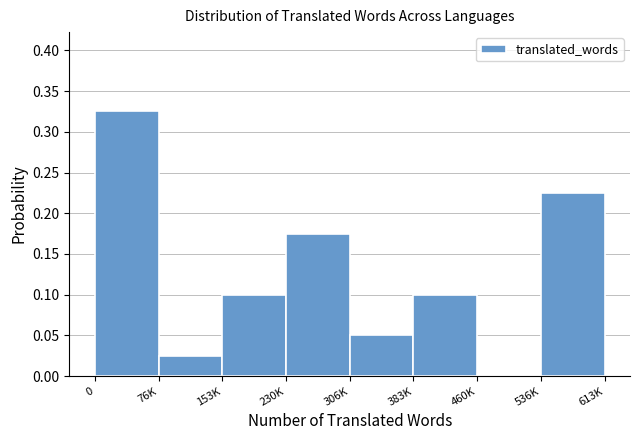

Is it true that the value at 76K is 0.0?

True